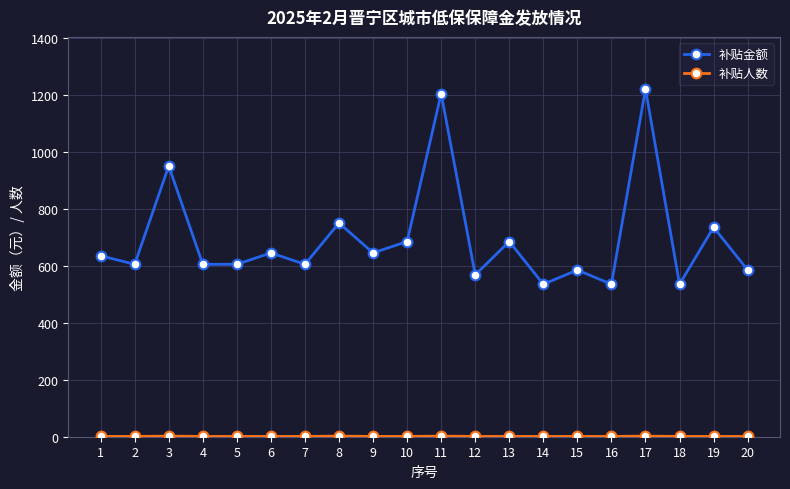

What is the greatest value displayed?

1220